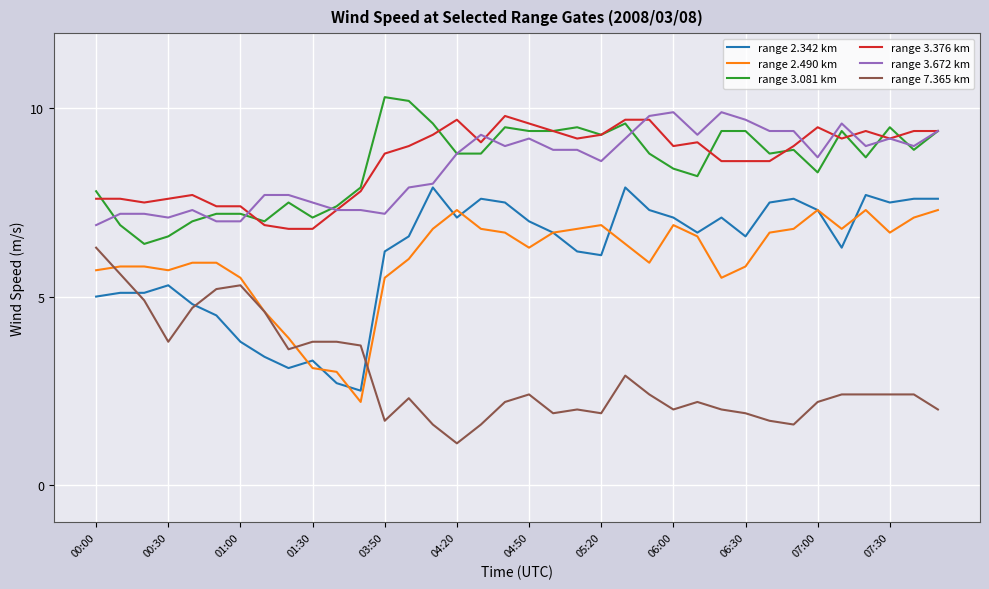

What is the maximum value shown in the chart?

10.3